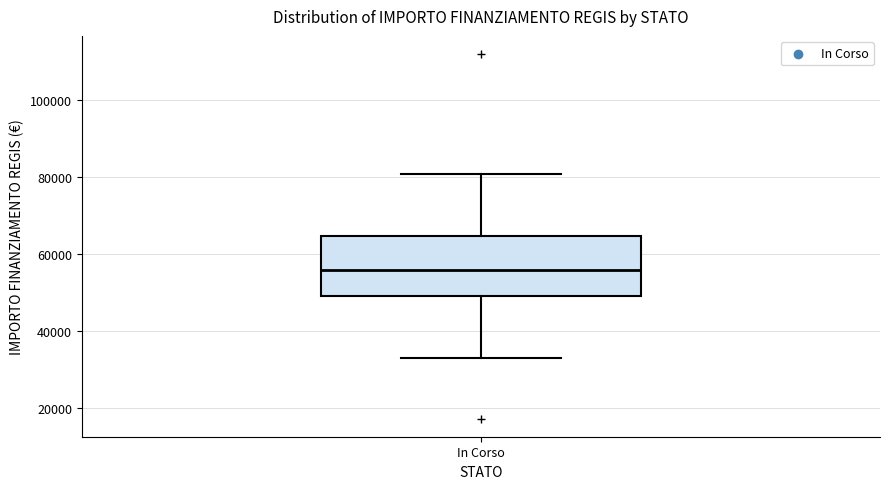

Where does the lower whisker of the box for In Corso end on the y-axis? The values are not printed on the chart, so give them approximately, as read against the axis.

32000